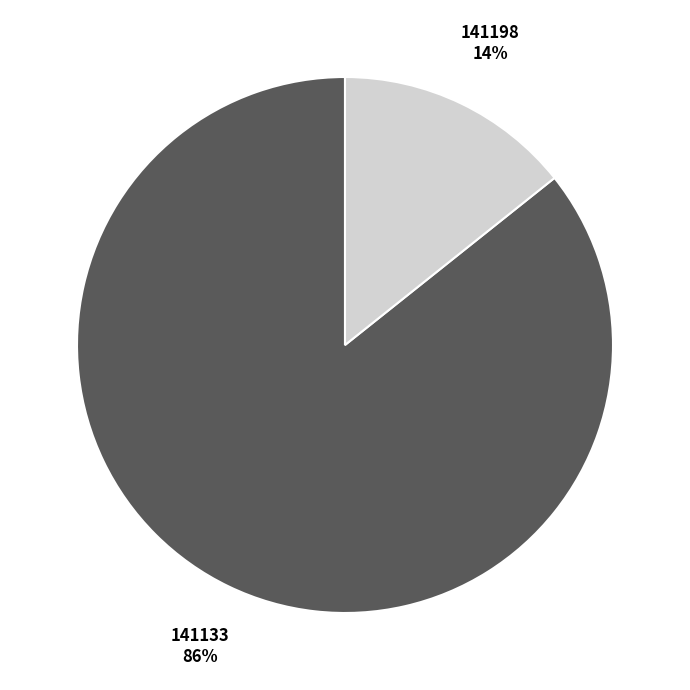

To the nearest percent, what is the combined percentage of 141133 and 141198?

100%